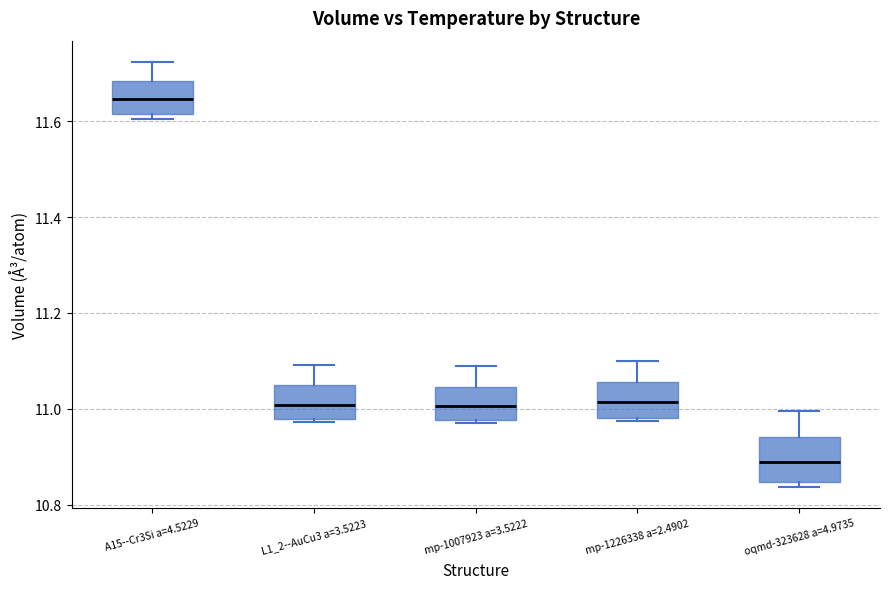

Reading left to right, read every box against the y-axis: the position of its median line, the range the box covers, and the ends of its whiskers. The values are not printed on the chart, so give them approximately, as read against the axis.

A15--Cr3Si a=4.5229: median 11.64, box 11.62 to 11.68, whiskers 11.60 to 11.72
L1_2--AuCu3 a=3.5223: median 11.00, box 10.98 to 11.04, whiskers 10.98 to 11.10
mp-1007923 a=3.5222: median 11.00, box 10.98 to 11.04, whiskers 10.98 to 11.08
mp-1226338 a=2.4902: median 11.02, box 10.98 to 11.06, whiskers 10.98 (just below the box's lower edge) to 11.10
oqmd-323628 a=4.9735: median 10.88, box 10.84 to 10.94, whiskers 10.84 (just below the box's lower edge) to 11.00